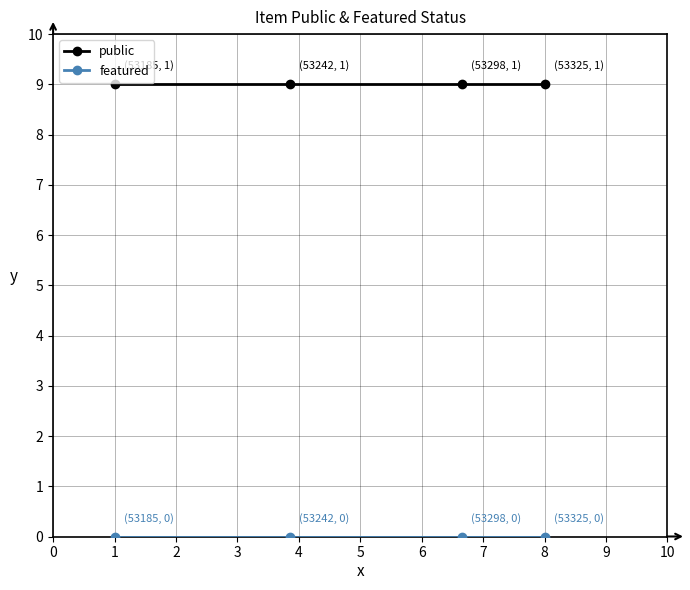

What is the greatest value displayed?

9